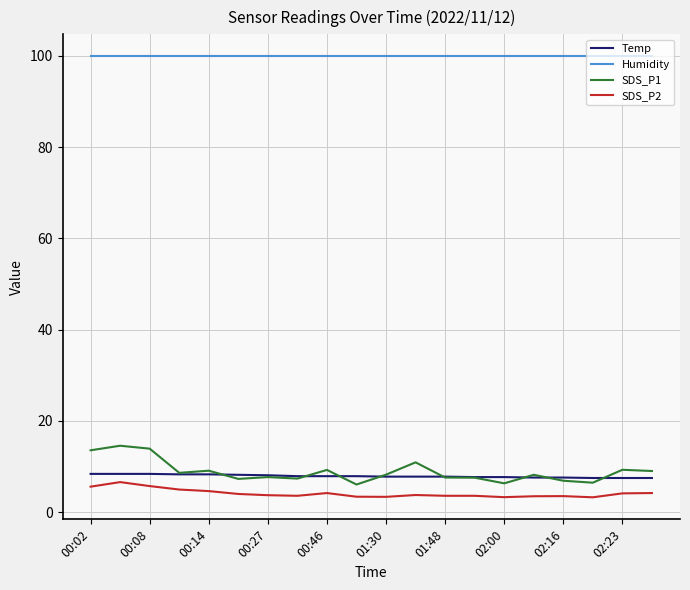

Which series has the largest range (max minus min)?

SDS_P1